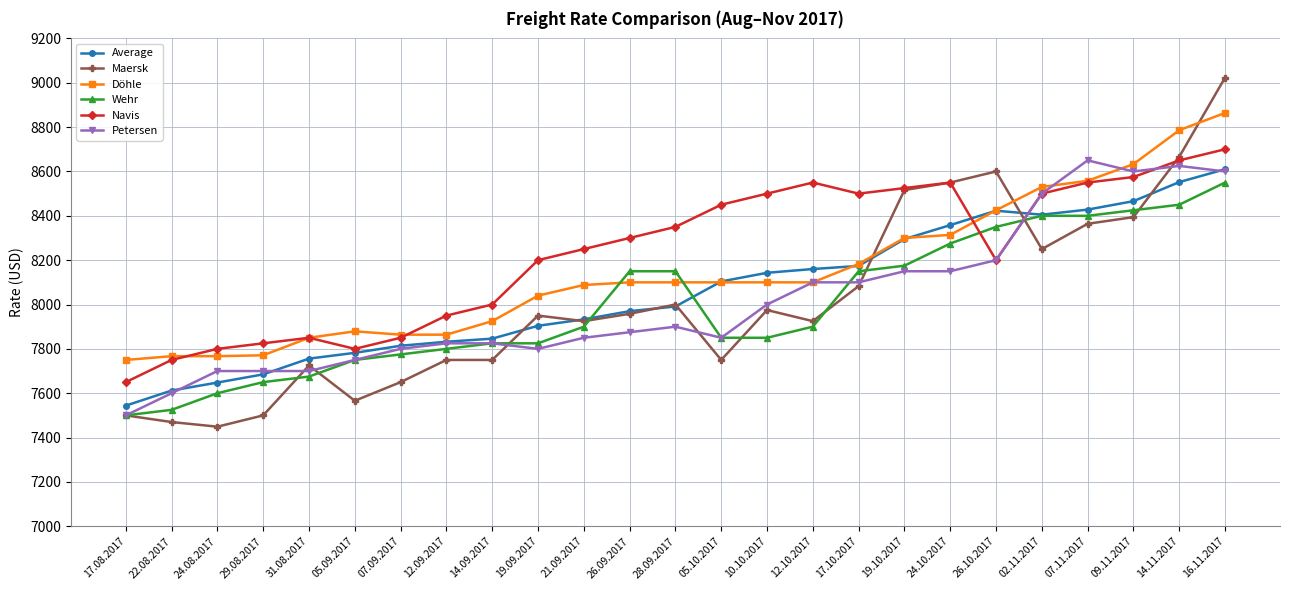

At which category does Navis reach its first local peak?

31.08.2017